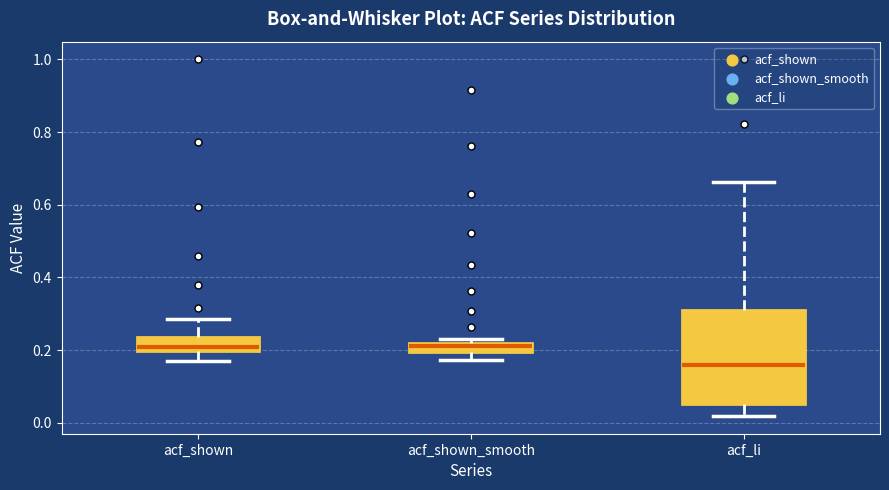

Which box is the tallest, from its lower edge to its upper edge?

acf_li